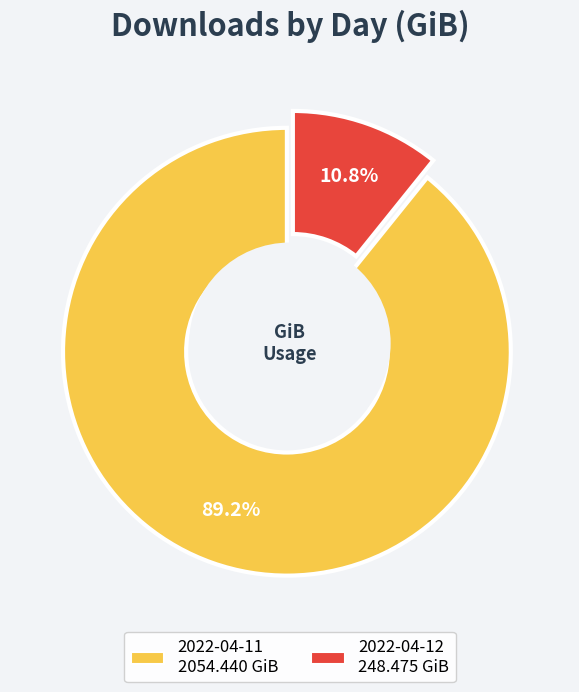

What percentage is the 2022-04-11 slice, to the nearest percent?

89%